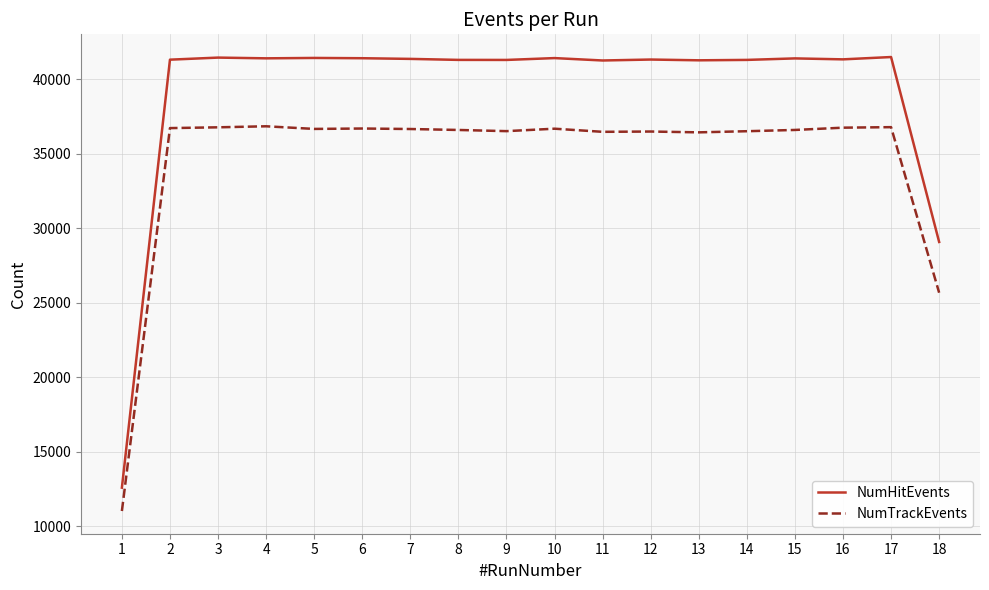

How many values in the NumHitEvents series are below 41339?

9